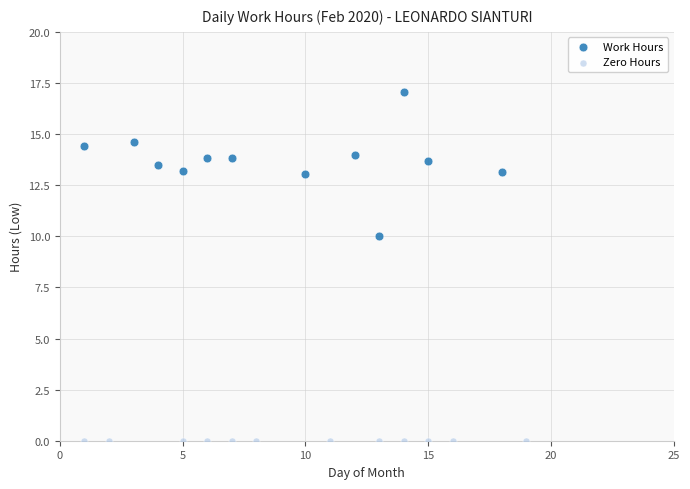

Which series reaches the minimum Y coordinate?

Zero Hours